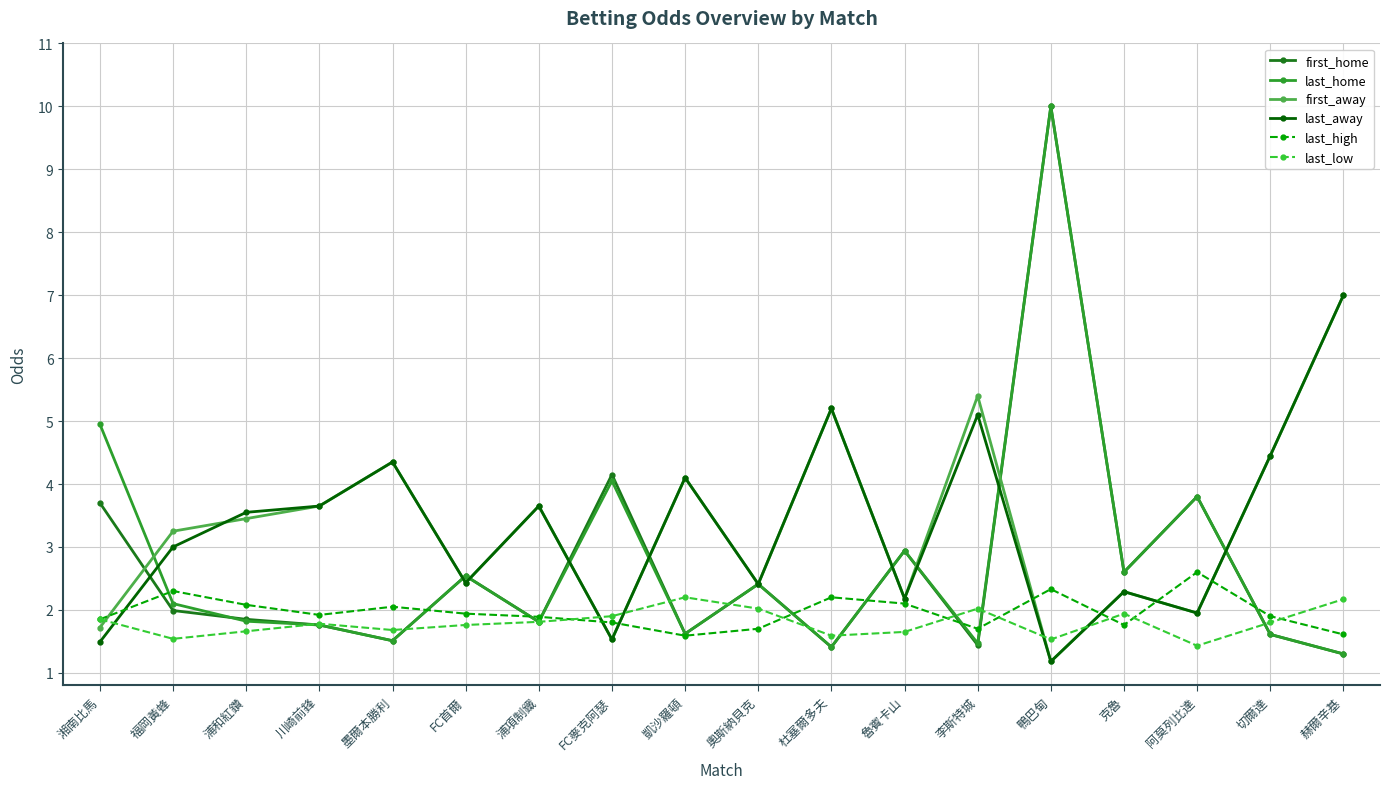

Which series ends up on top after the final intersection of first_home and last_high?

last_high